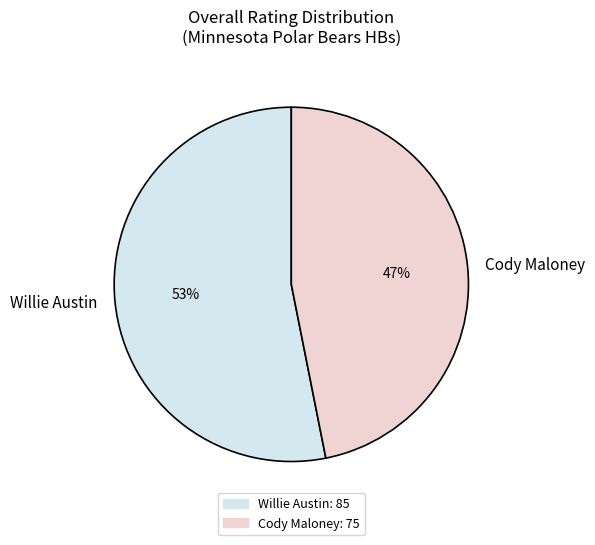

Does any single category account for the majority?

Yes